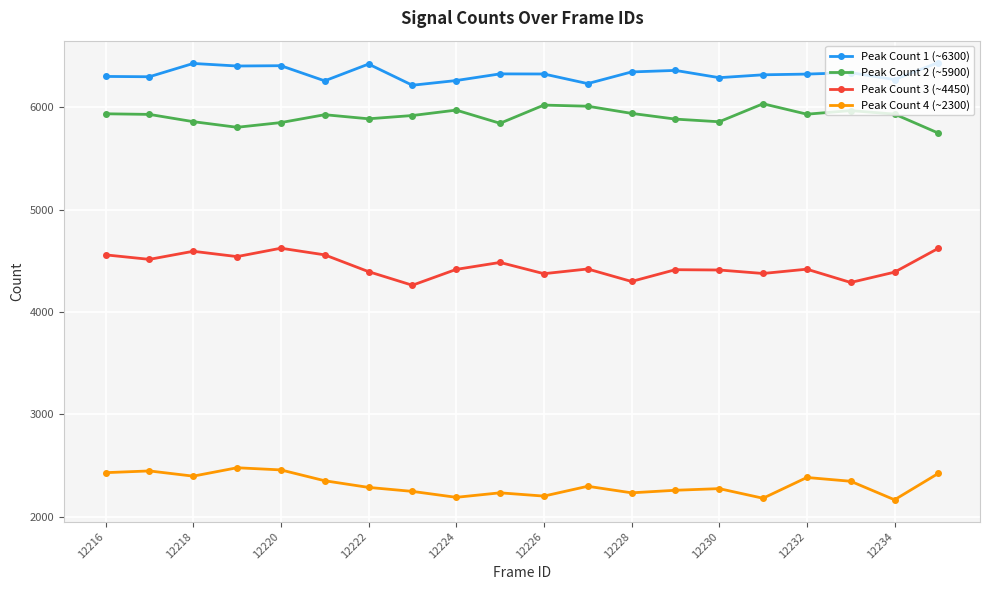

What is the minimum value shown in the chart?

2165